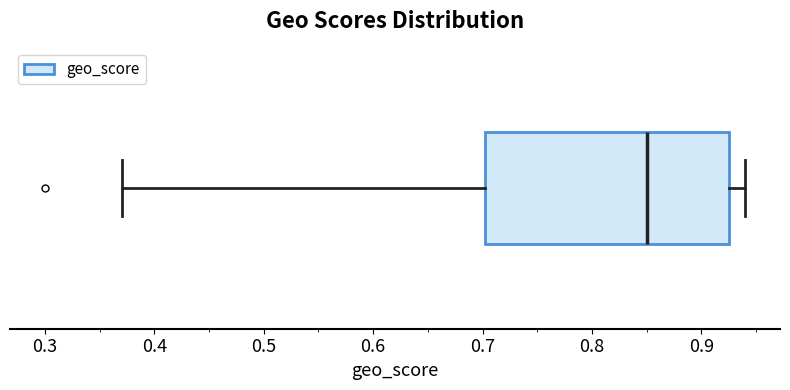

Where does the left whisker of the box end on the x-axis? The values are not printed on the chart, so give them approximately, as read against the axis.

0.37